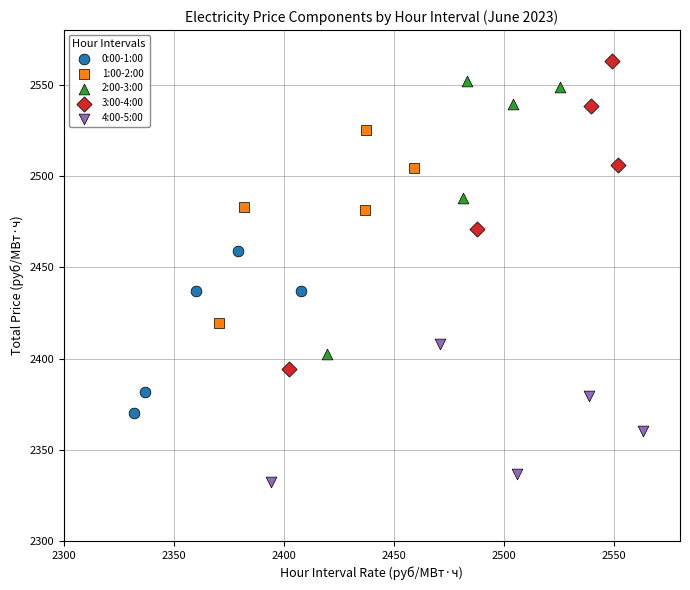

Which series has the largest Y range (max minus min)?

3:00-4:00